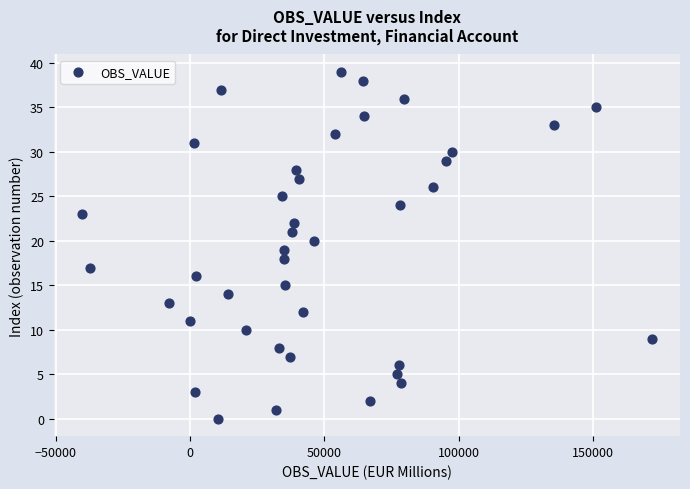

What is the range of Y values (max minus min)?

39